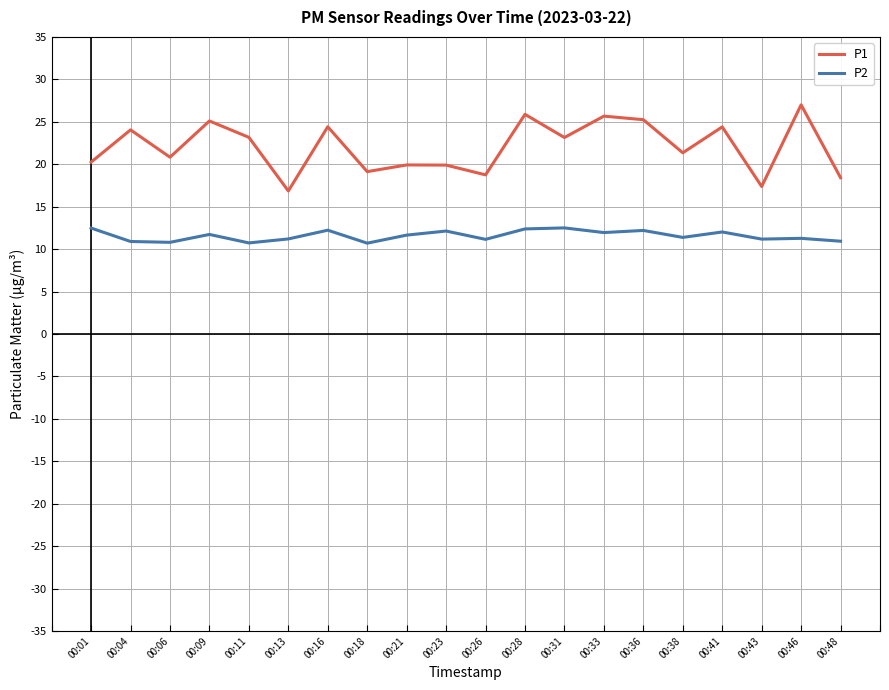

At 00:04, list the series in order from smallest to largest.

P2, P1